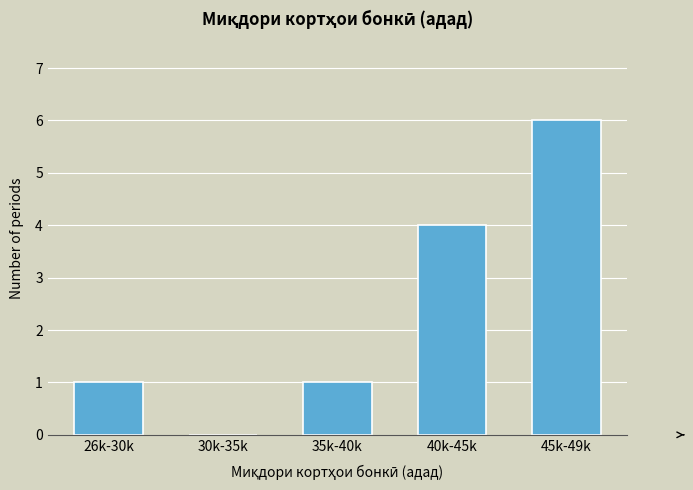

Reading left to right, list all the values displayed in this chart.

26k-30k=1	30k-35k=0	35k-40k=1	40k-45k=4	45k-49k=6